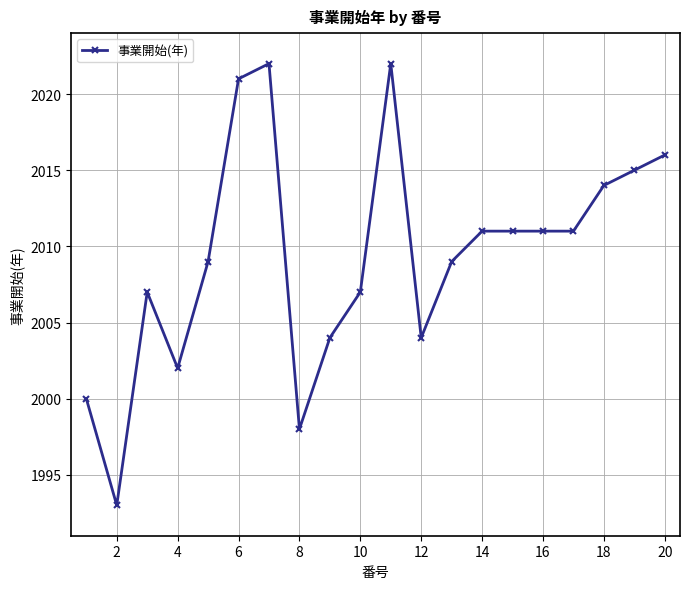

How many distinct data groups are displayed?

1